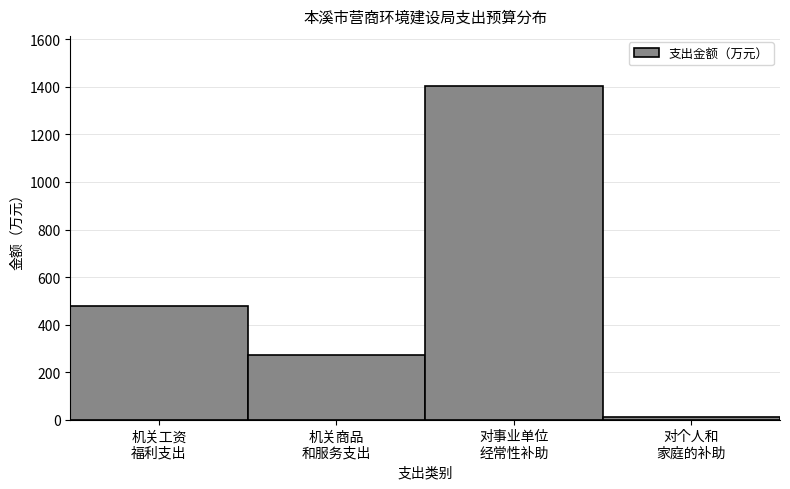

Reading left to right, transcribe all the data shown in this chart.

477.0	271.0	1404.5	9.2